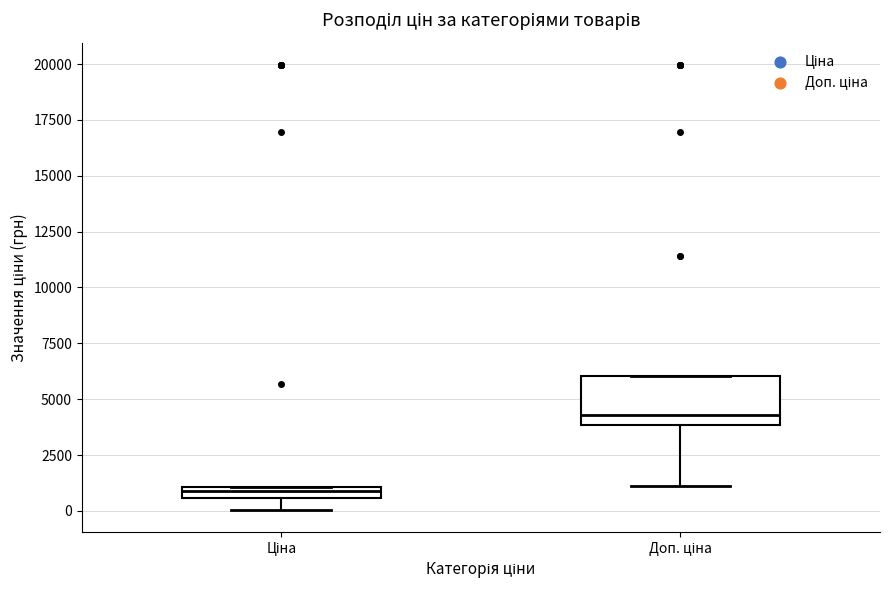

Which box has the lowest median line?

Ціна